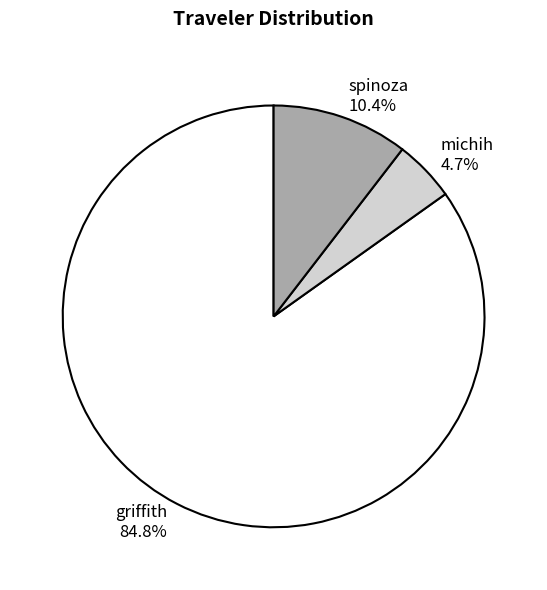

How many segments does this pie chart have?

3